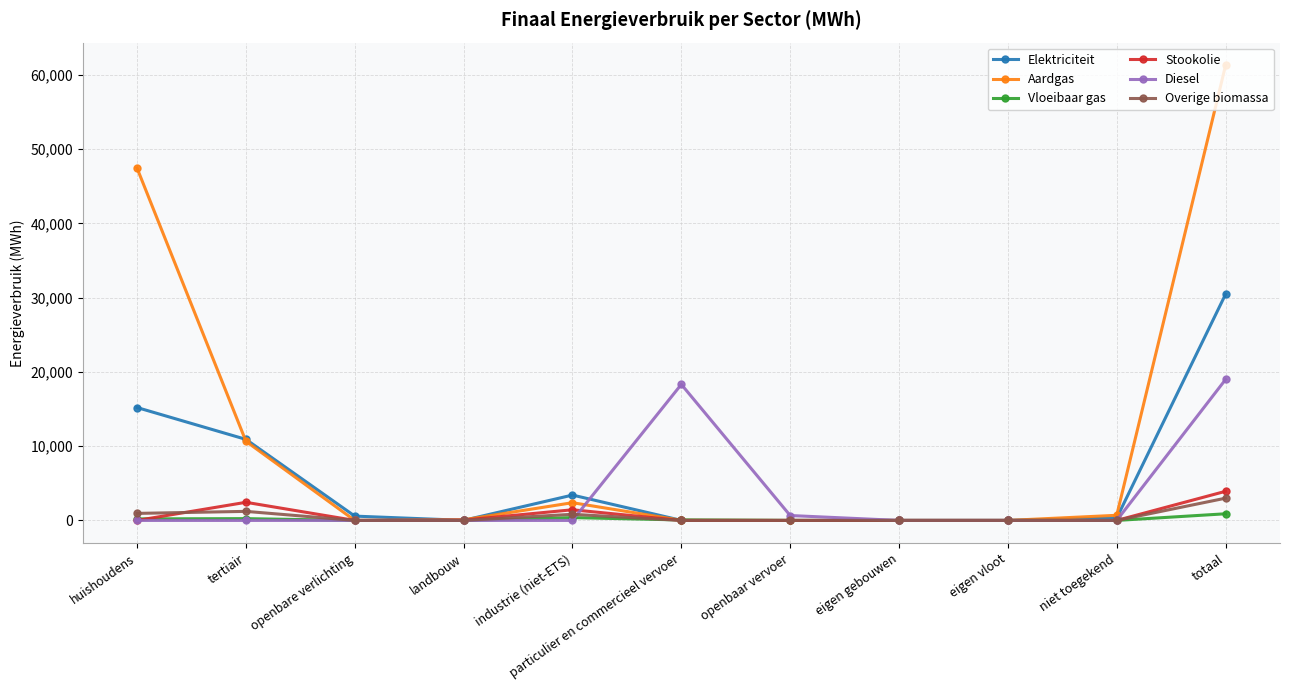

Which series changed the most between huishoudens and eigen vloot?

Aardgas